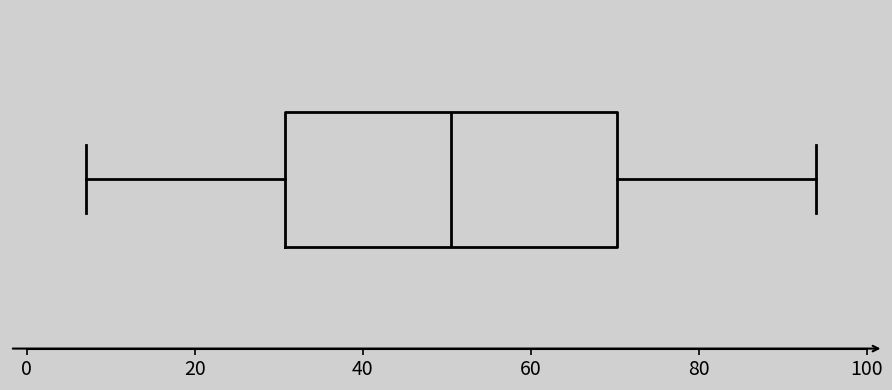

Where is the left edge of the box on the x-axis? The values are not printed on the chart, so give them approximately, as read against the axis.

30